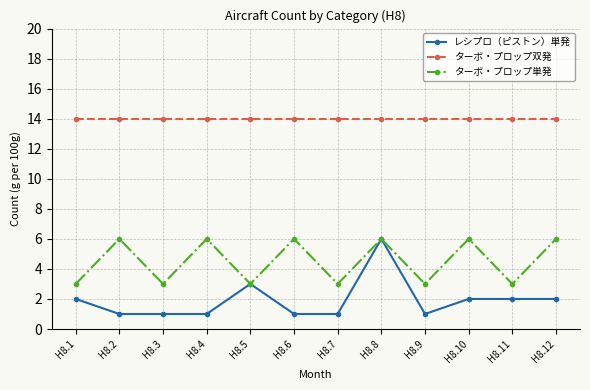

The ターボ・プロップ単発 series shows 3 at H8.9. True or false?

True